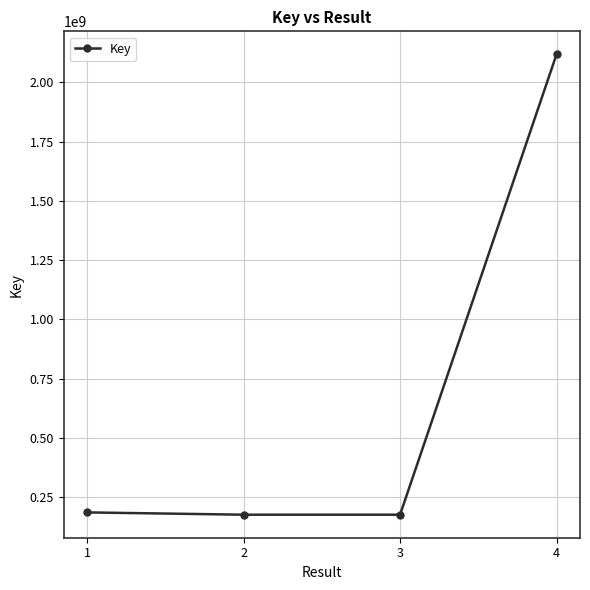

What is the value of the 1st point from the left?

185029972